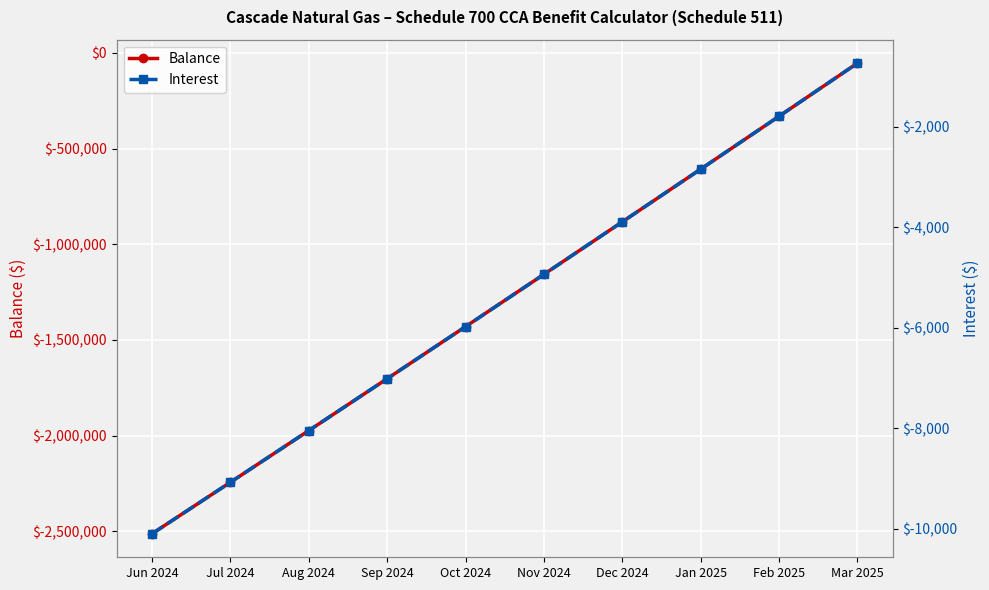

What is the approximate value of Interest at Aug 2024?

-8049.9